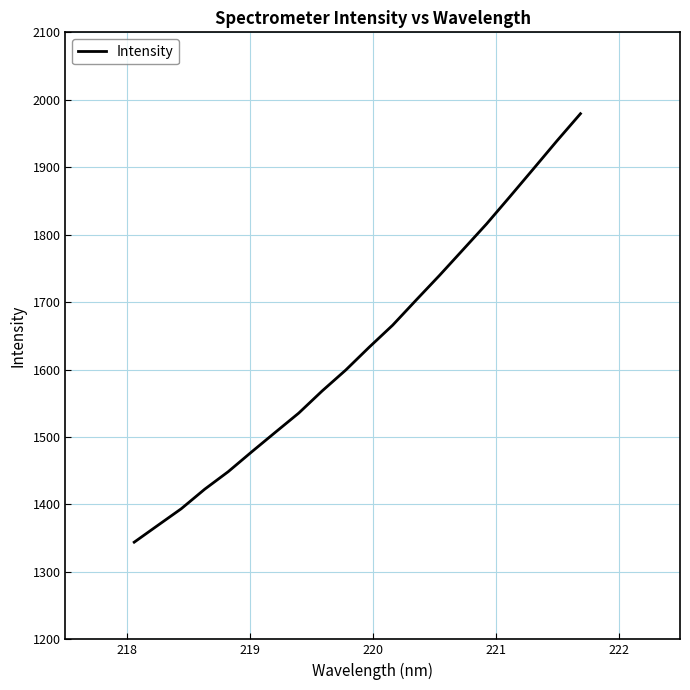

What is the minimum value shown in the chart?

1344.1